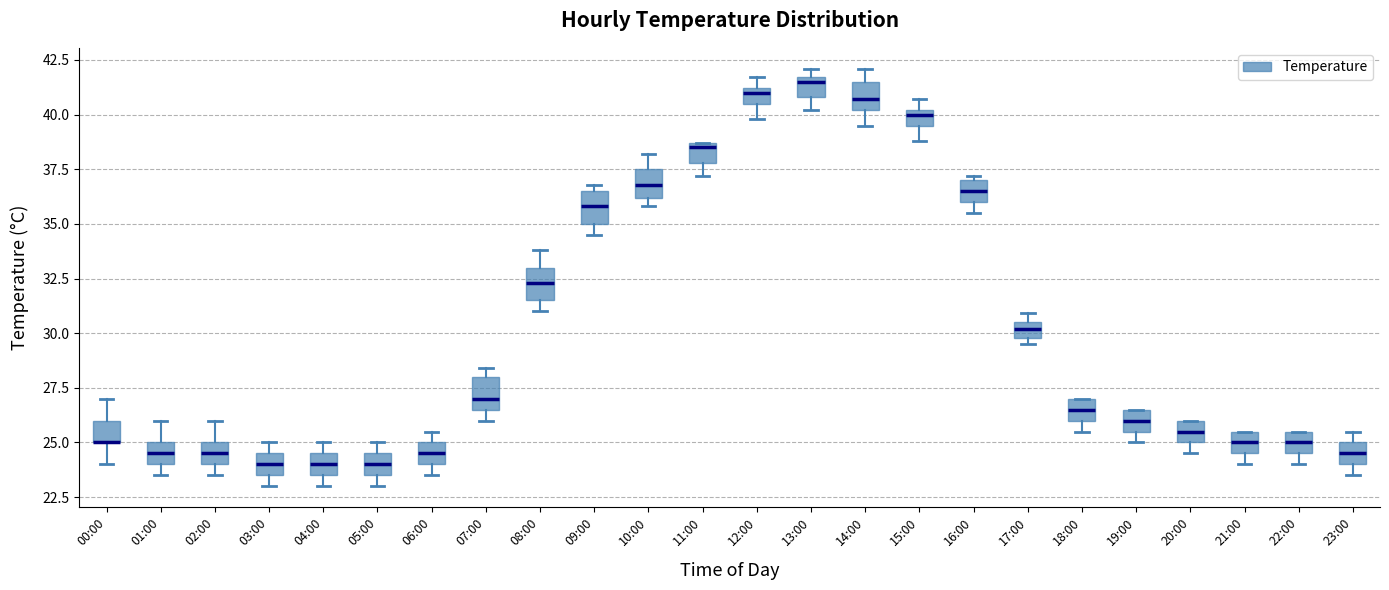

Where is the upper edge of the box for 21:00 on the y-axis? The values are not printed on the chart, so give them approximately, as read against the axis.

25.5